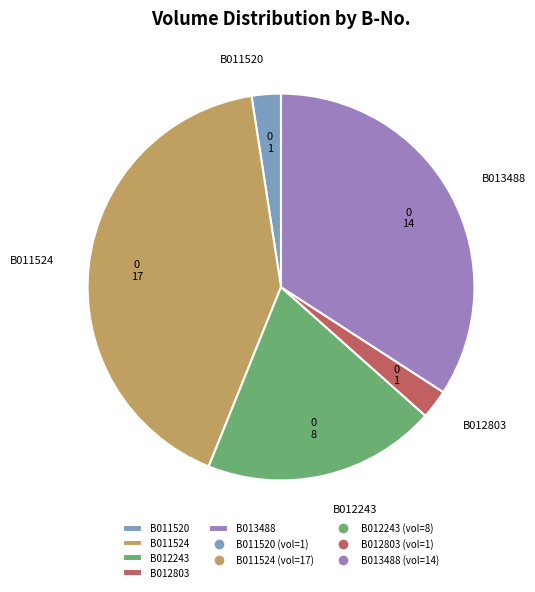

Is it true that B011520 is 2% of the pie?

True